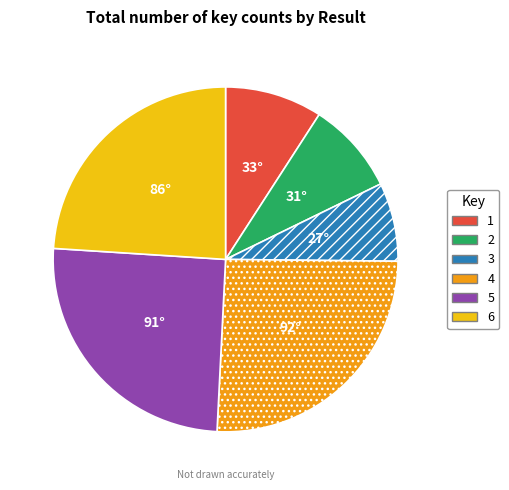

What is the smallest slice in the pie chart?

3